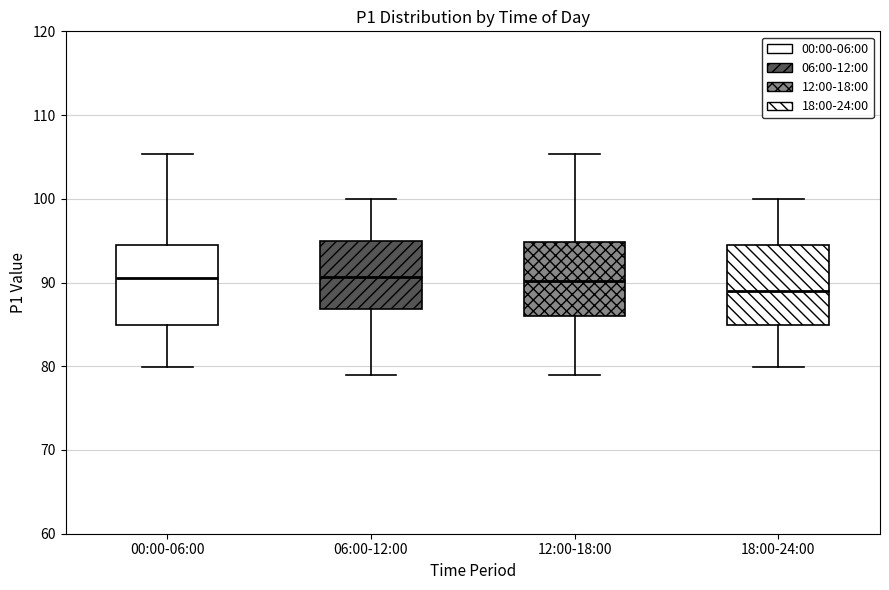

Reading left to right, read every box against the y-axis: the position of its median line, the range the box covers, and the ends of its whiskers. The values are not printed on the chart, so give them approximately, as read against the axis.

00:00-06:00: median 91, box 85 to 95, whiskers 80 to 105
06:00-12:00: median 91, box 87 to 95, whiskers 79 to 100
12:00-18:00: median 90, box 86 to 95, whiskers 79 to 105
18:00-24:00: median 89, box 85 to 95, whiskers 80 to 100